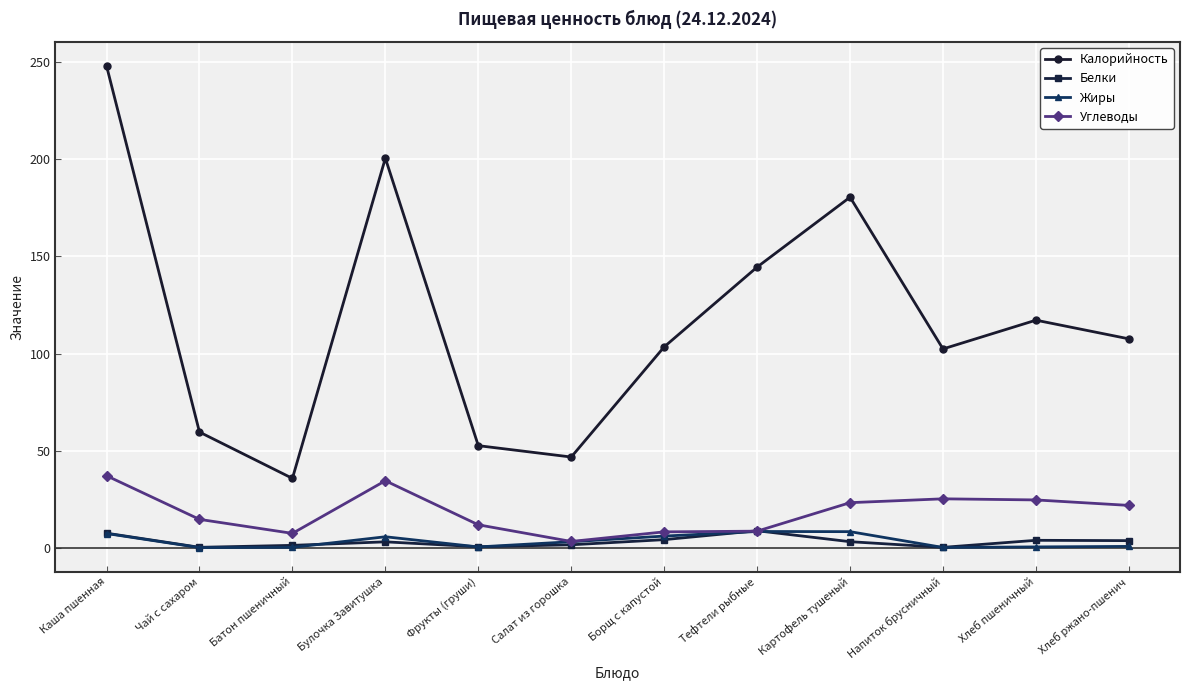

Is it true that Жиры equals 0.4 at Фрукты (груши)?

True